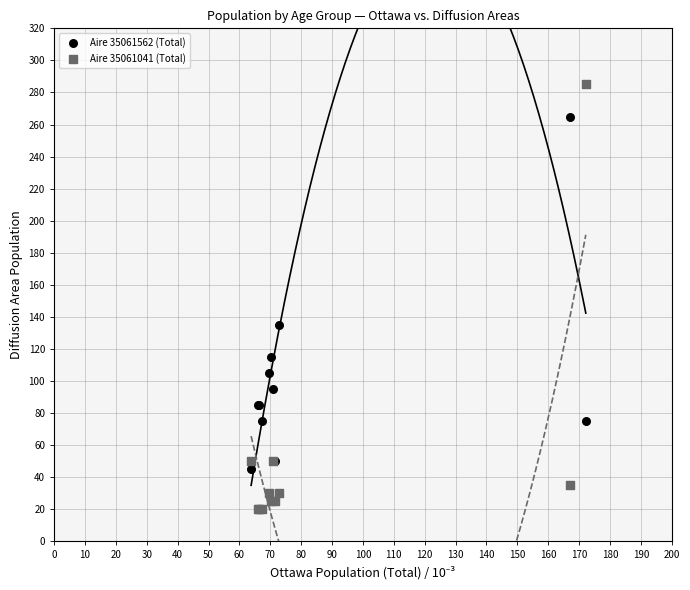

Across all series, what Y value is closest to 152?

135